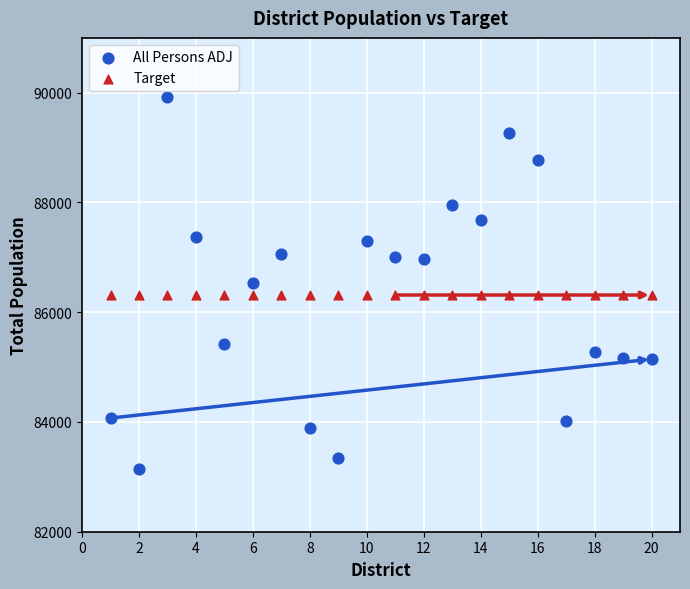

What are all the series names shown in the legend?

All Persons ADJ, Target